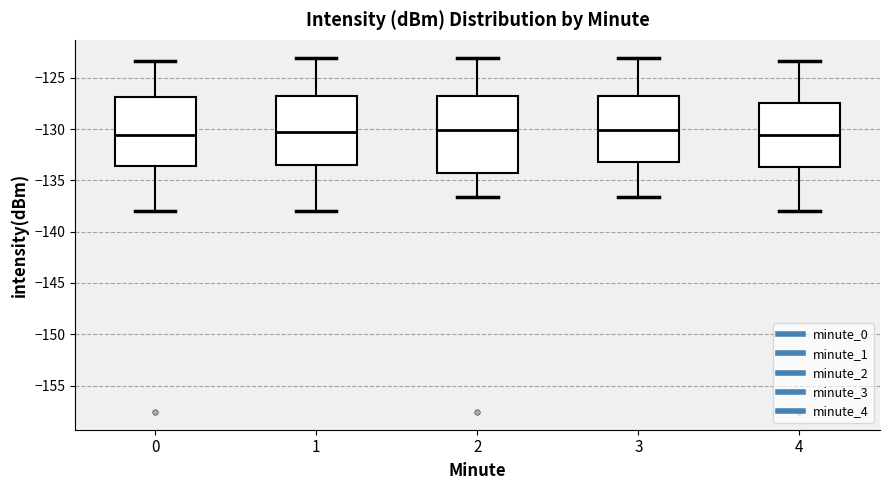

Where is the upper edge of the box at x = 3 on the y-axis? The values are not printed on the chart, so give them approximately, as read against the axis.

-126.5